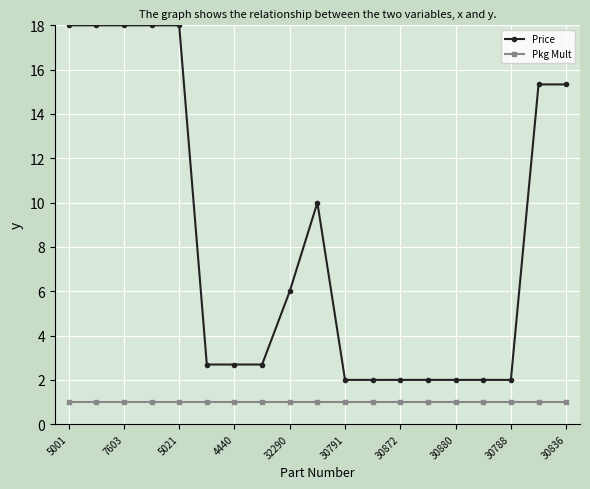

Which series has the widest spread of values?

Price